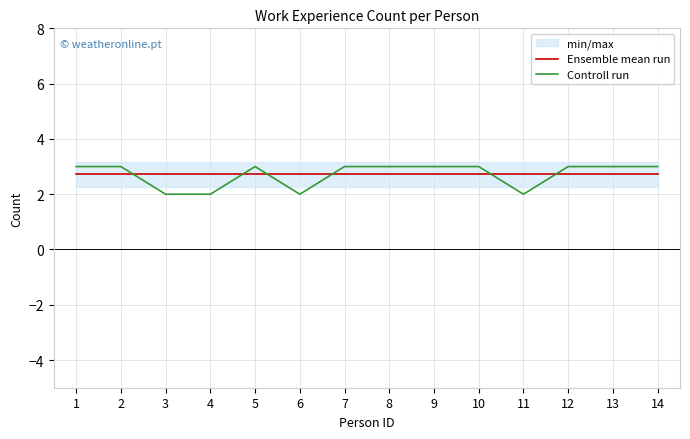

Between 4 and 6, which series saw the biggest shift?

Ensemble mean run